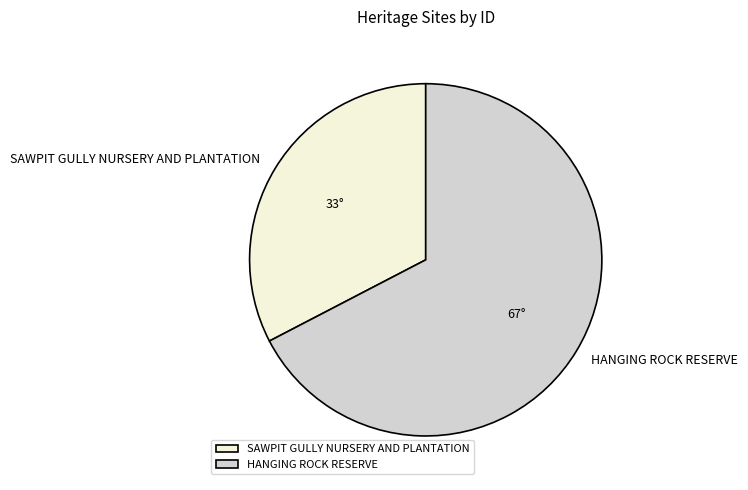

What is the largest slice in the pie chart?

HANGING ROCK RESERVE